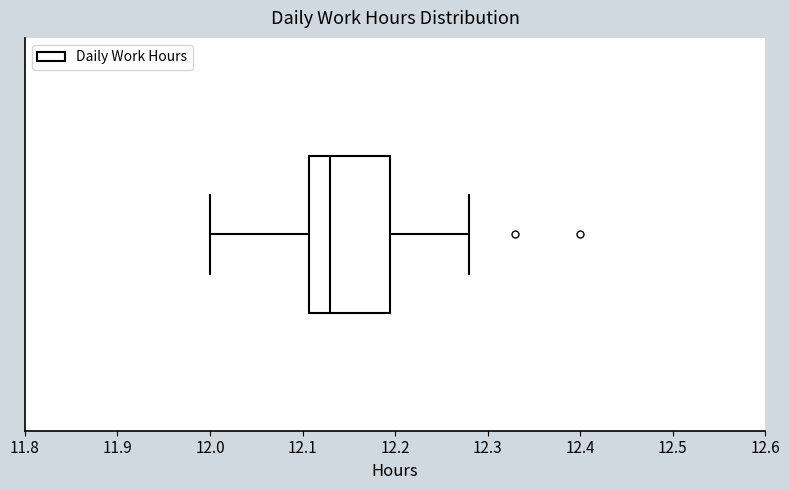

Where is the left edge of the box on the x-axis? The values are not printed on the chart, so give them approximately, as read against the axis.

12.11